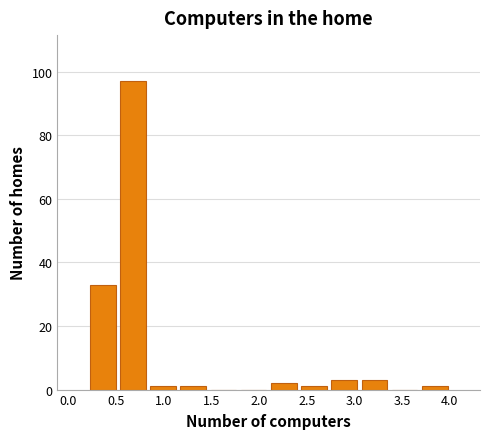

Reading left to right, list every bar in this chart as the range it spans on the x-axis followed by its height. Neither the bar edges nor the heights are printed on the chart, so give them approximately, as read against the axes.

0.20 to 0.50: 34
0.50 to 0.85: 98
0.85 to 1.15: under 2
1.15 to 1.45: under 2
1.45 to 1.80: 0
1.80 to 2.10: 0
2.10 to 2.40: 2
2.40 to 2.75: under 2
2.75 to 3.05: 4
3.05 to 3.35: 4
3.35 to 3.70: 0
3.70 to 4.00: under 2